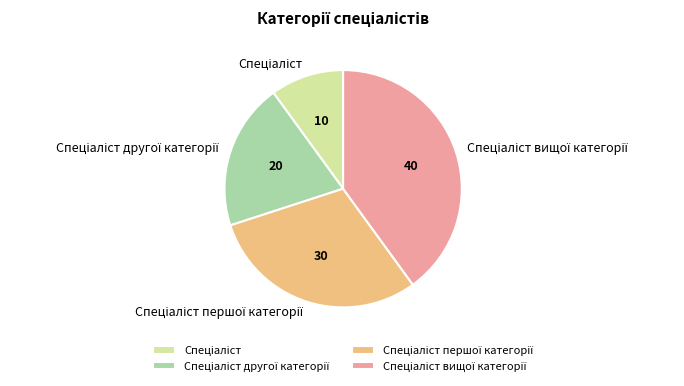

How many slices are in this pie chart?

4